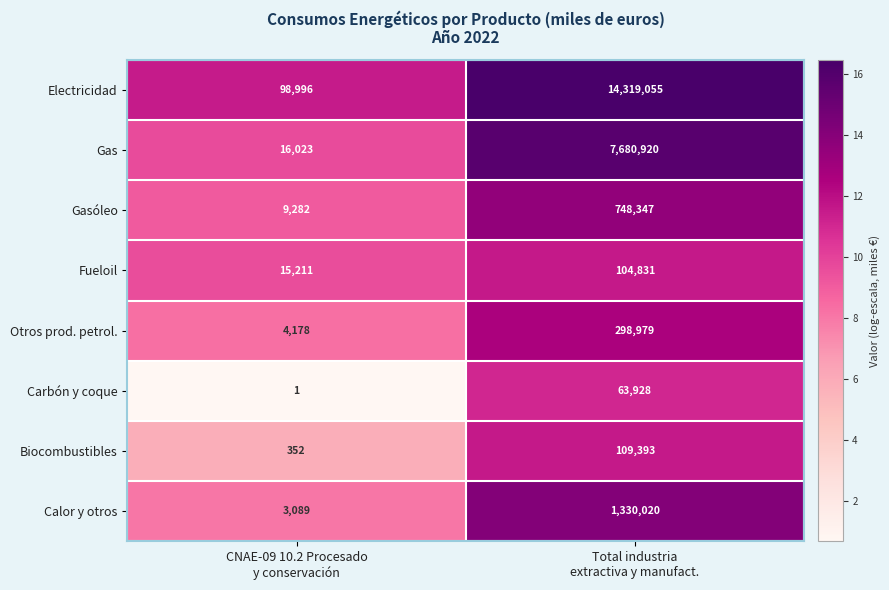

Reading left to right, extract all data points from this chart.

Electricidad: 98996	14319055
Gas: 16023	7680920
Gasóleo: 9282	748347
Fueloil: 15211	104831
Otros prod. petrol.: 4178	298979
Carbón y coque: 1	63928
Biocombustibles: 352	109393
Calor y otros: 3089	1330020